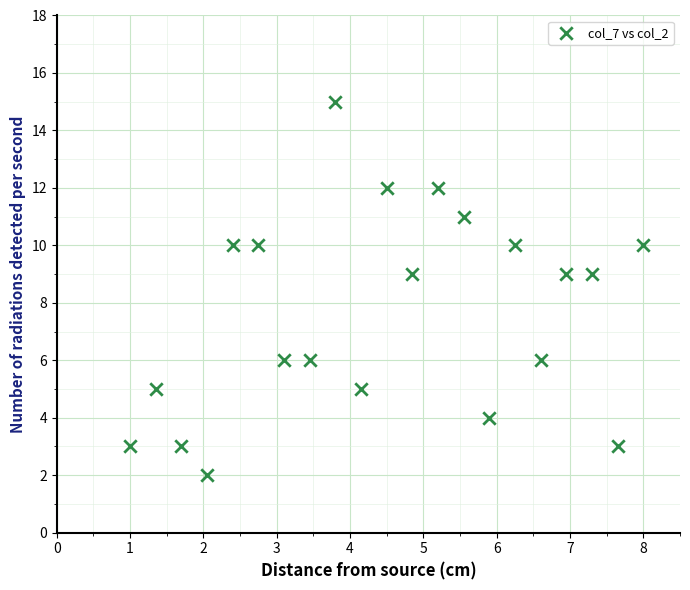

What is the range of Y values (max minus min)?

13